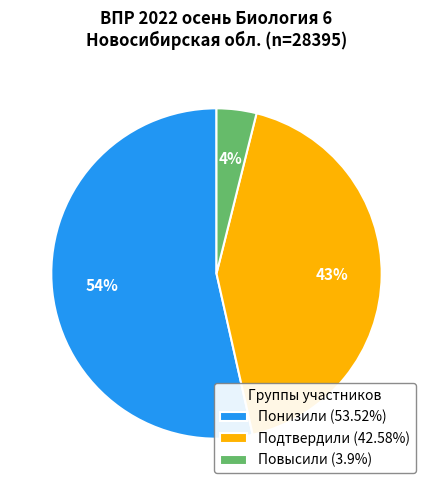

Do Повысили (3.9%) and Понизили (53.52%) together represent more than half of the pie?

Yes